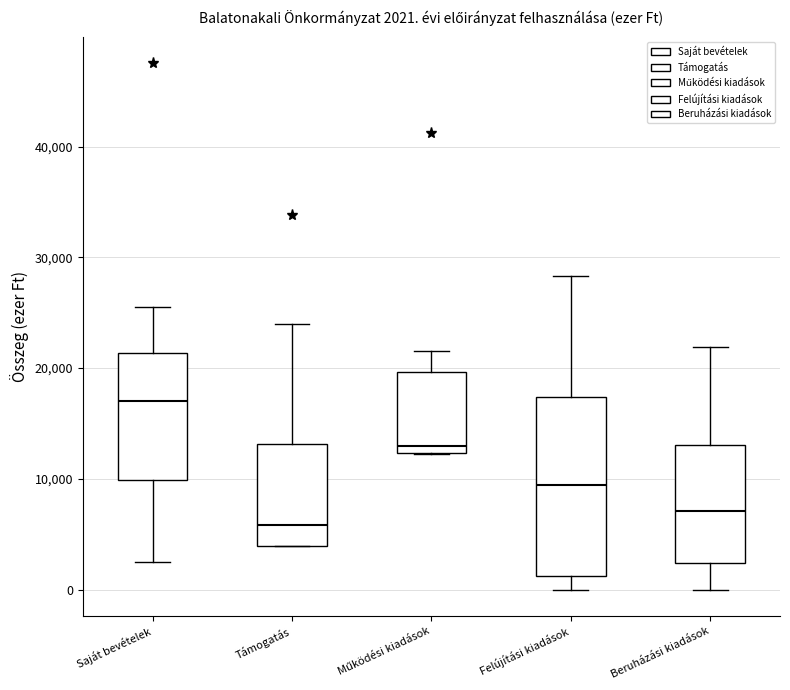

Comparing the boxes themselves (not the whiskers), which one is the tallest?

Felújítási kiadások